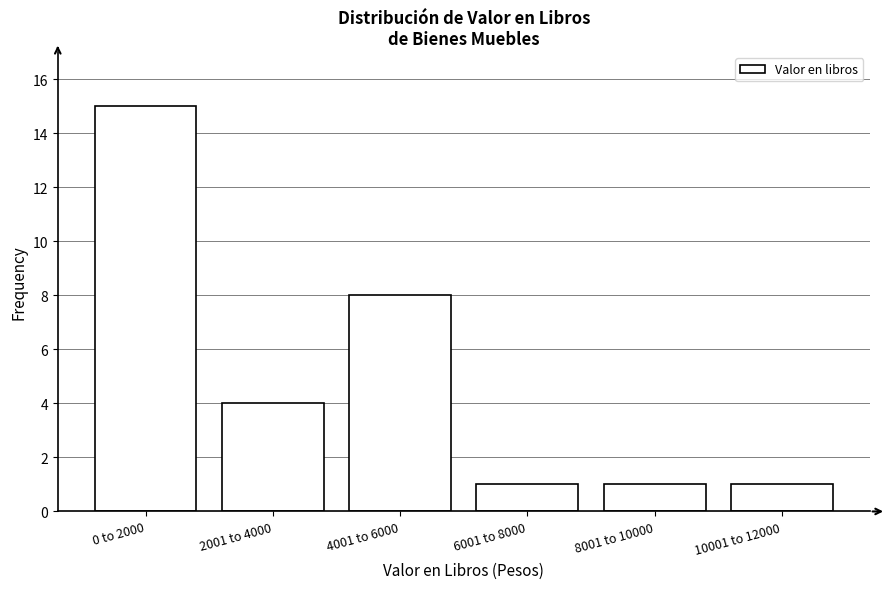

Reading right to left, list all the values displayed in this chart.

10001 to 12000=1	8001 to 10000=1	6001 to 8000=1	4001 to 6000=8	2001 to 4000=4	0 to 2000=15